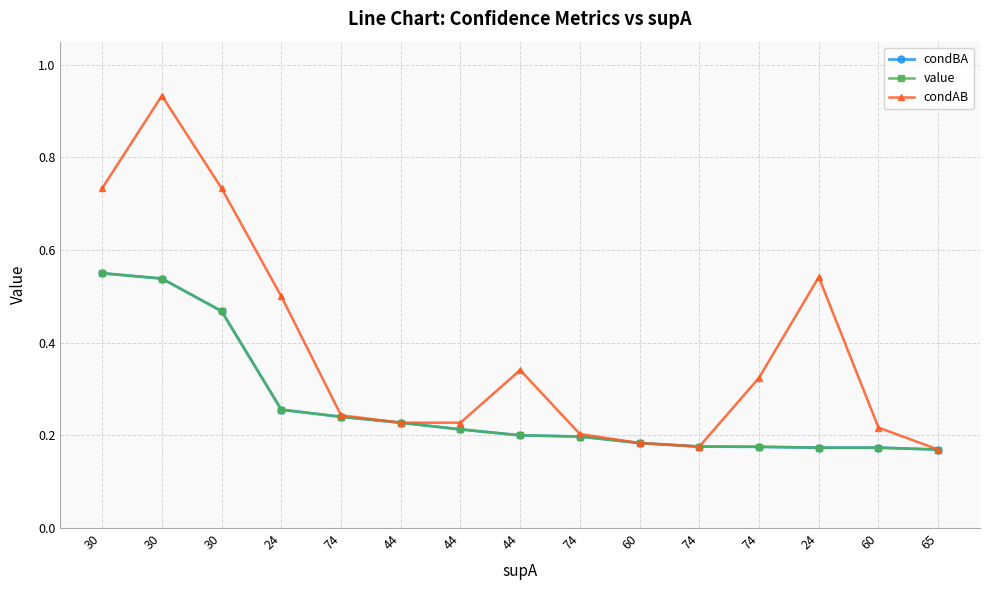

Is this an area chart (filled region under the line)?

No